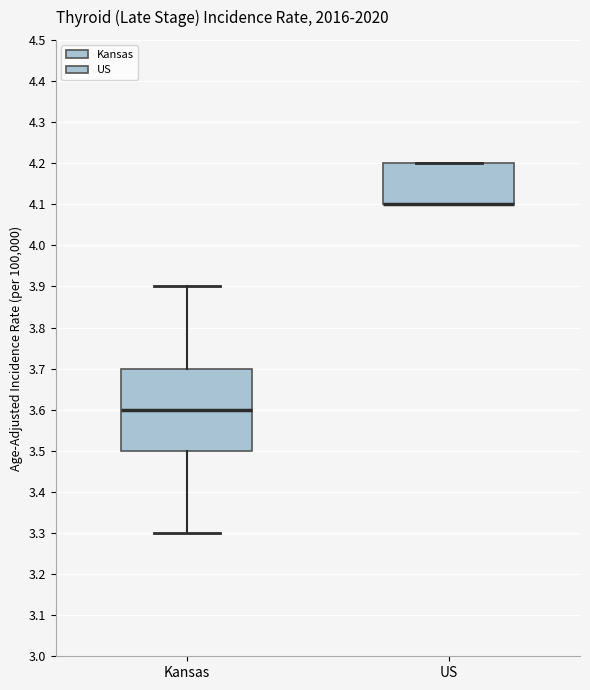

Reading left to right, transcribe this box plot: for each box, give where its median line is, the range the box spans, and where its two whiskers end, as read against the y-axis. The values are not printed on the chart, so give them approximately, as read against the axis.

Kansas: median 3.6, box 3.5 to 3.7, whiskers 3.3 to 3.9
US: median 4.1 (drawn on the box's lower edge), box 4.1 to 4.2, whiskers 4.1 to 4.2